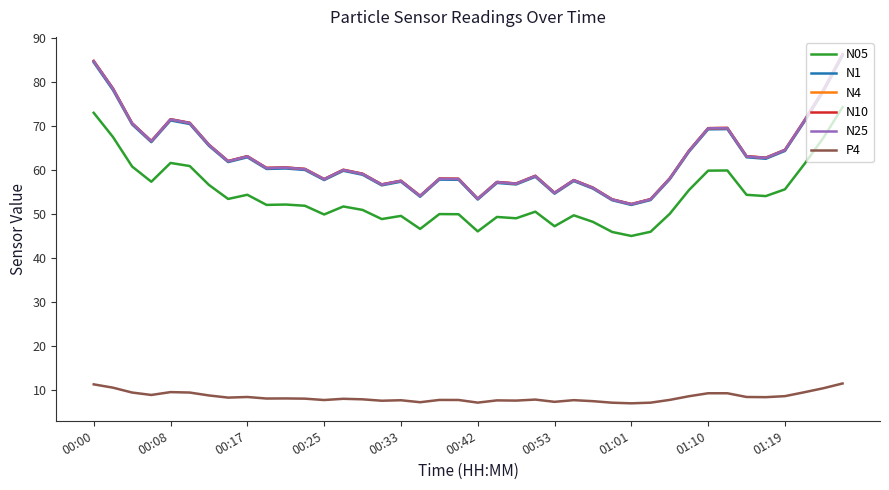

Which series has the largest range (max minus min)?

N10